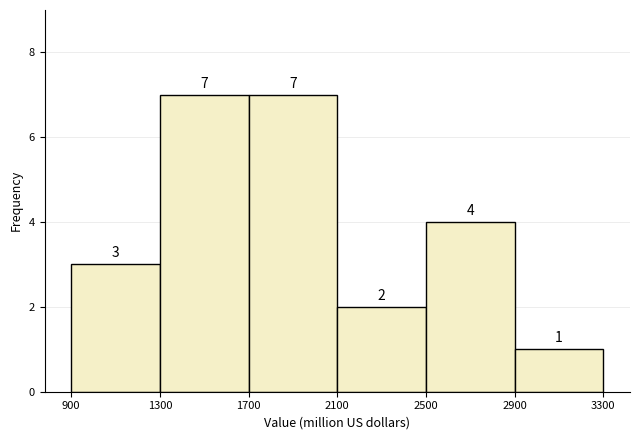

How tall is the bar that spans 1700 to 2100 on the x-axis?

7